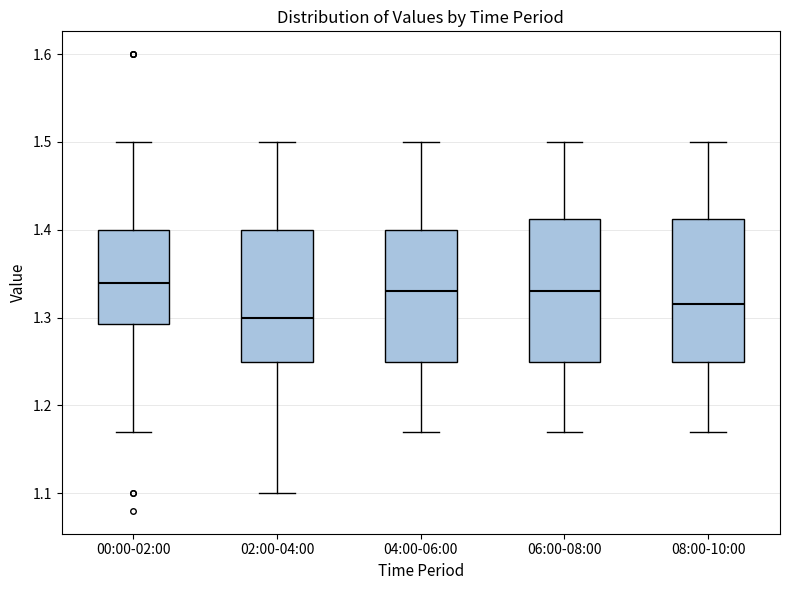

Which box's median line is the lowest?

02:00-04:00